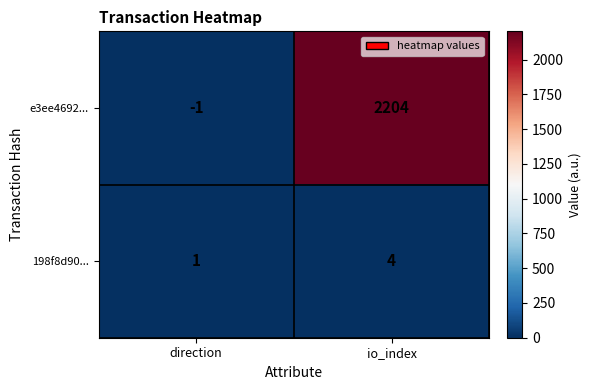

At which label is 198f8d90... closest to 2?

direction